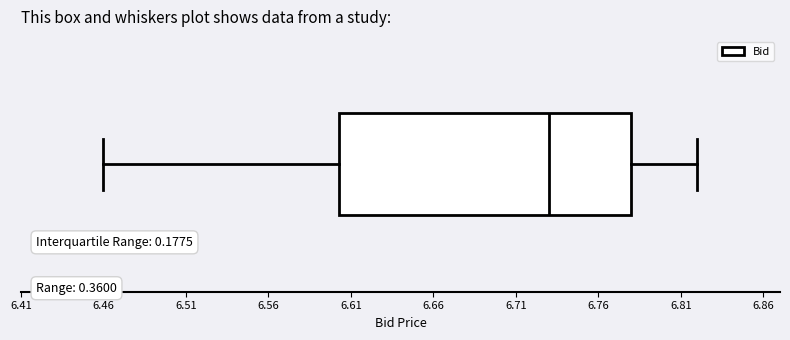

Read this box plot against the x-axis: the position of the median line, the range covered by the box, and the ends of both whiskers. The values are not printed on the chart, so give them approximately, as read against the axis.

median 6.730, box 6.605 to 6.780, whiskers 6.460 to 6.820